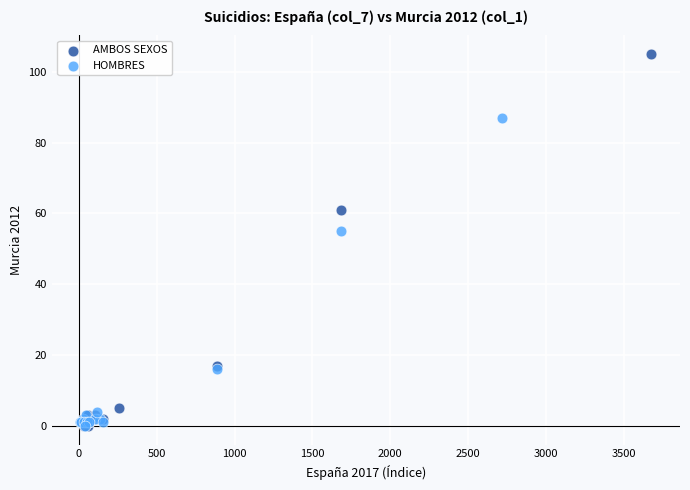

Which series has the widest spread of Y values?

AMBOS SEXOS